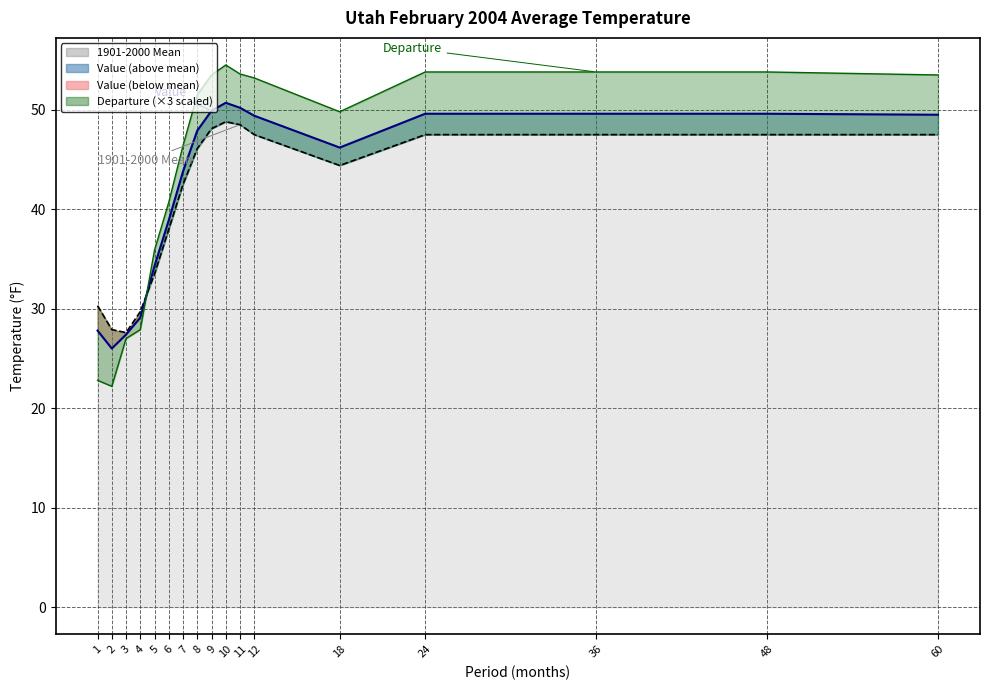

Reading left to right, list all the values displayed in this chart.

Value: 27.8	26.0	27.4	29.1	34.3	38.9	43.8	47.9	49.9	50.7	50.2	49.4	46.2	49.6	49.6	49.6	49.5
1901-2000 Mean: 30.3	27.9	27.6	29.7	33.5	38.0	42.5	46.1	48.1	48.8	48.5	47.5	44.4	47.5	47.5	47.5	47.5